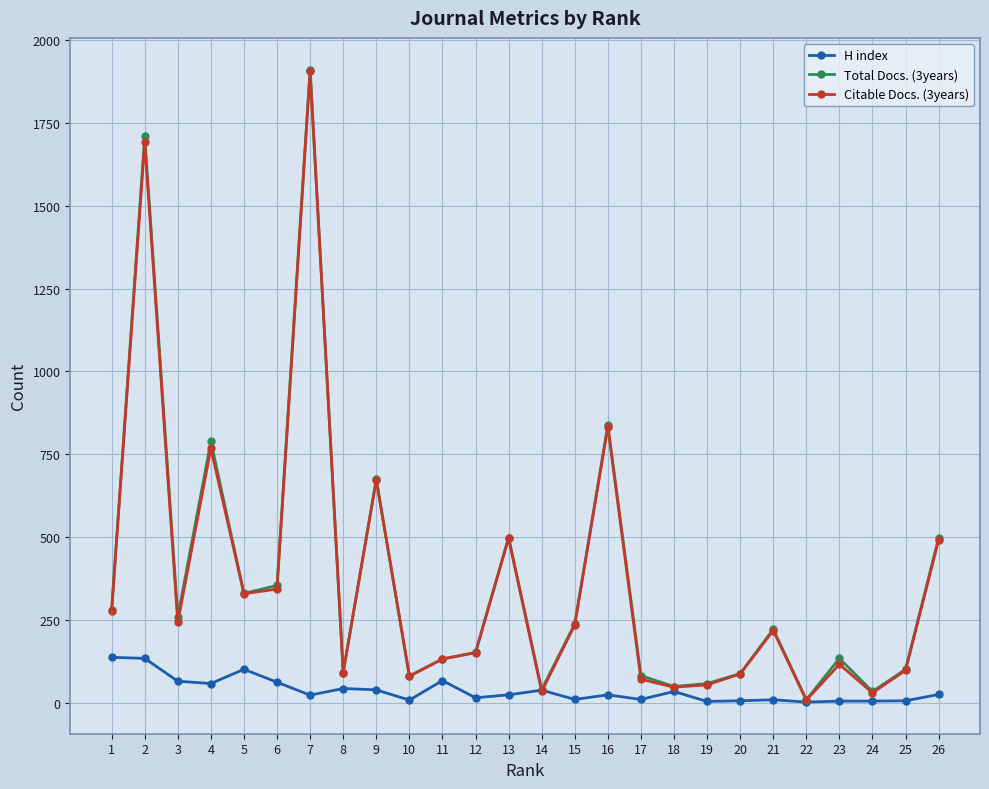

Where does the Total Docs. (3years) series first go above 222?

1